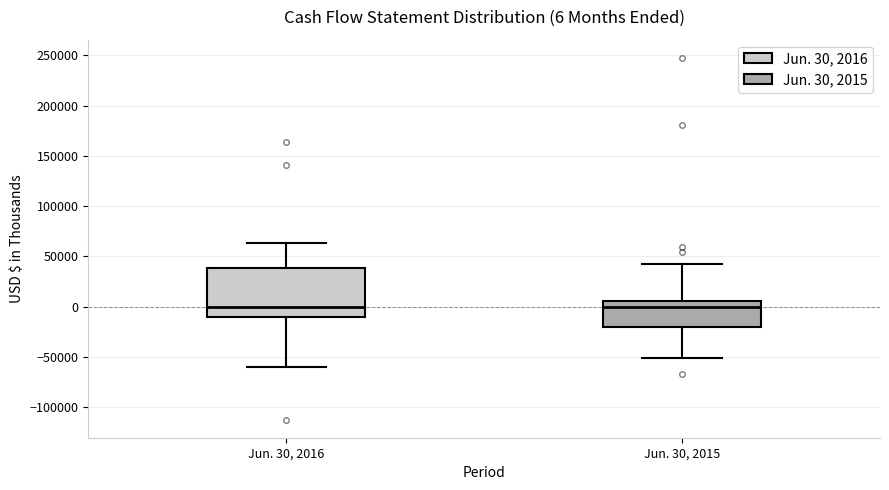

Comparing the boxes themselves (not the whiskers), which one is the tallest?

Jun. 30, 2016